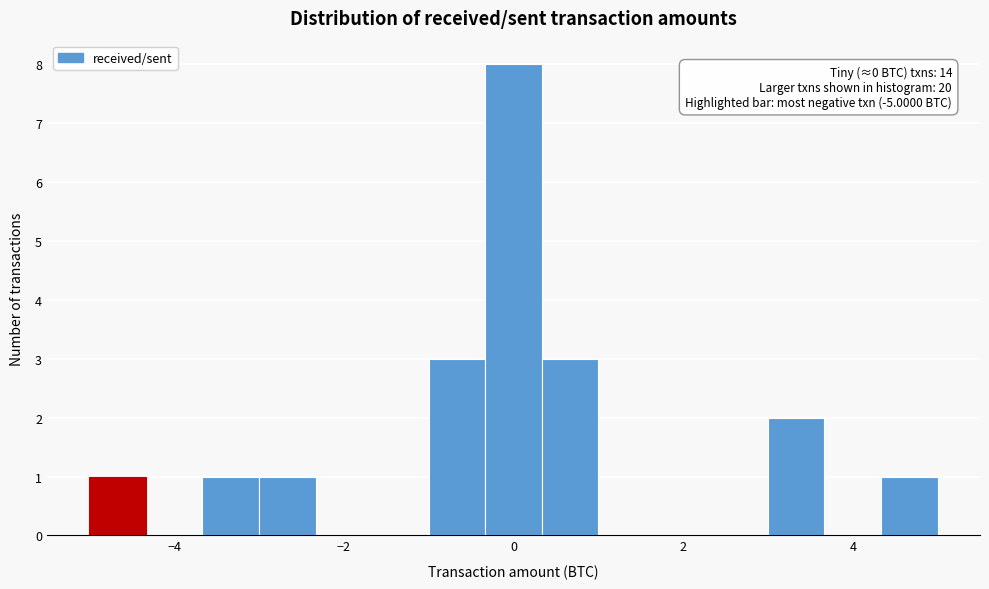

Read against the x-axis, roughly where is the centre of the tallest bar?

0.0